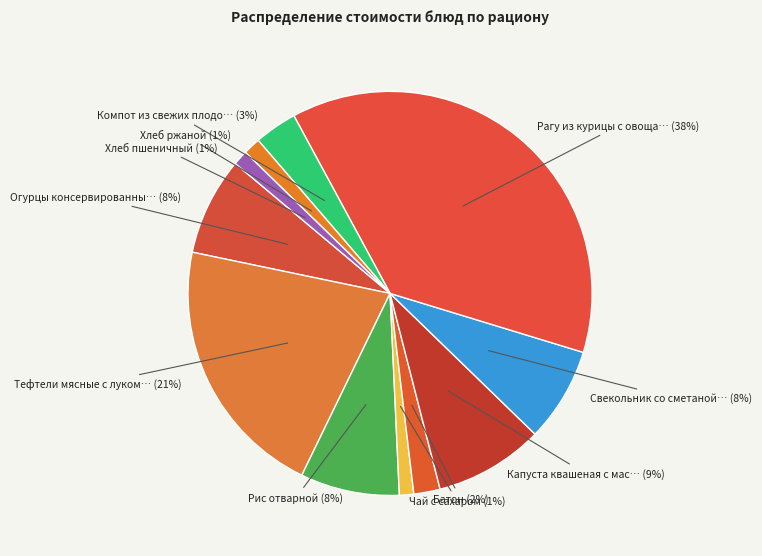

Rank the categories by value from lowest to highest.

Чай с сахаром, Хлеб пшеничный, Хлеб ржаной, Батон, Компот из свежих плодов, Свекольник со сметаной и мясом кур, Огурцы консервированные, Рис отварной, Капуста квашеная с маслом и луком, Тефтели мясные с луком/соус томатный, Рагу из курицы с овощами